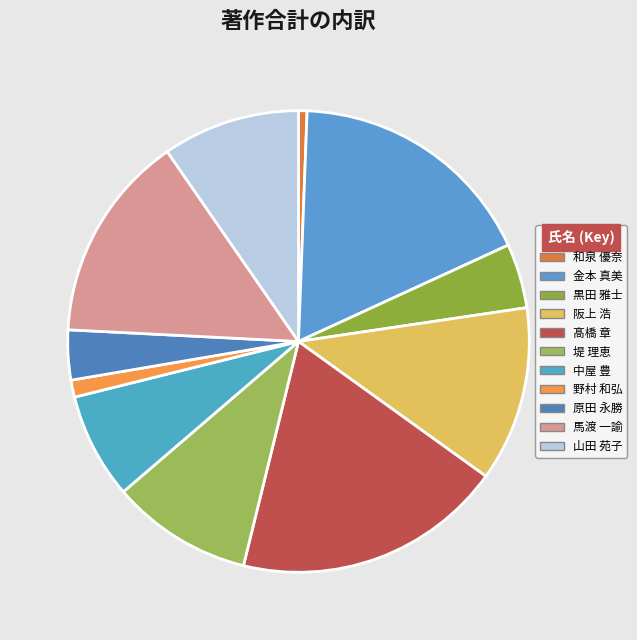

Count the number of slices in the pie.

11